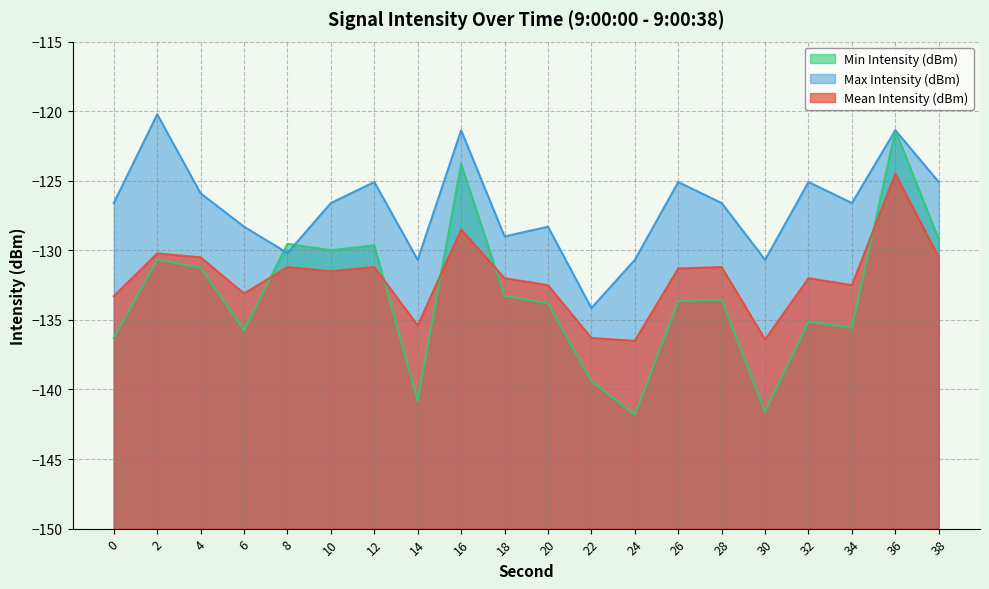

Rank the categories by Max Intensity (dBm) value from highest to lowest.

2, 16, 36, 12, 26, 32, 38, 4, 0, 10, 28, 34, 6, 20, 18, 8, 14, 24, 30, 22